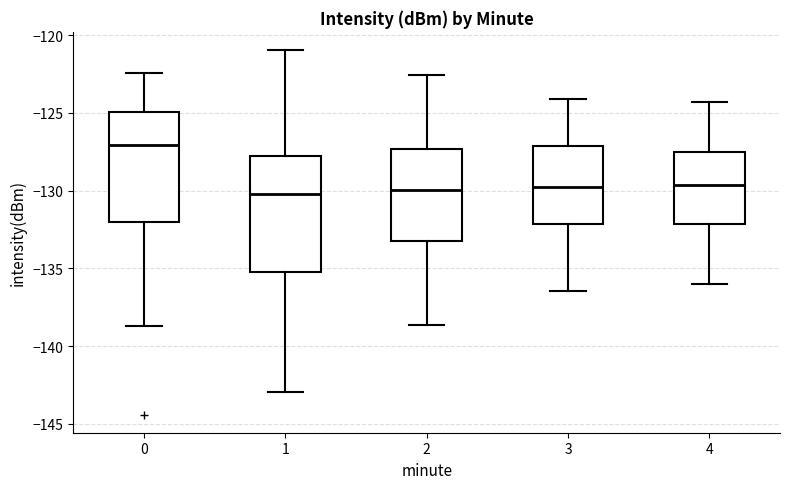

Where is the upper edge of the box at x = 2 on the y-axis? The values are not printed on the chart, so give them approximately, as read against the axis.

-127.5